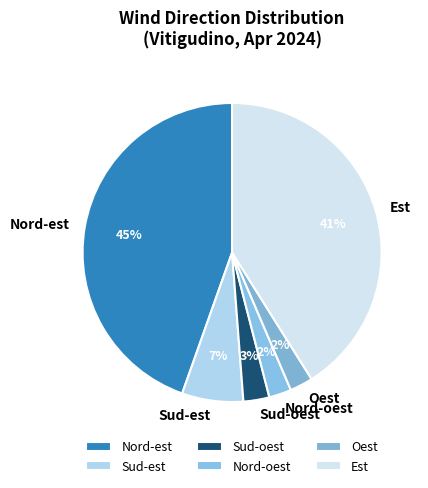

Between Sud-oest and Est, which is larger?

Est